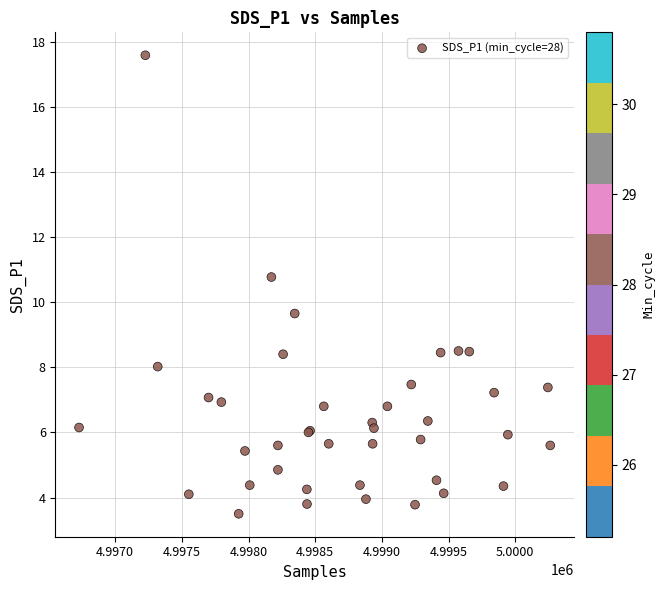

What Y value in the scatter plot is closest to 10?

9.7